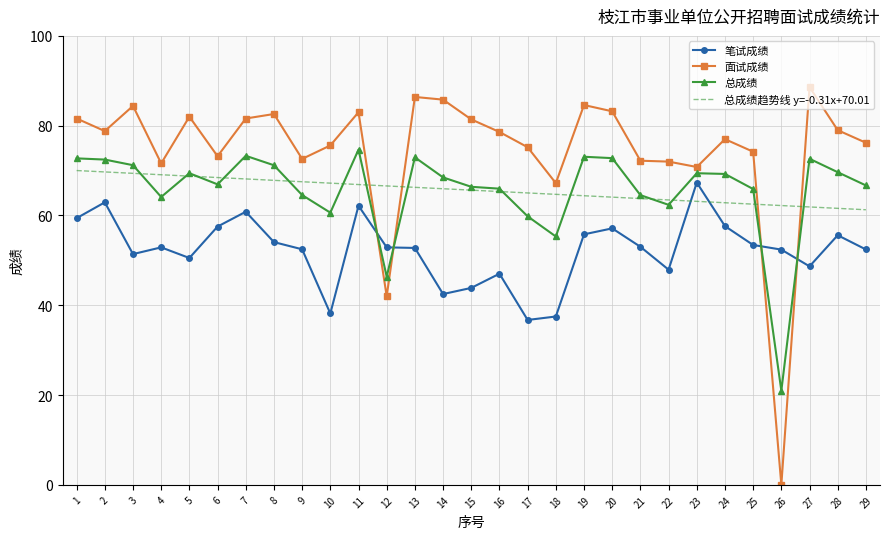

What are all the series names shown in the legend?

笔试成绩, 面试成绩, 总成绩, 总成绩趋势线 y=-0.31x+70.01